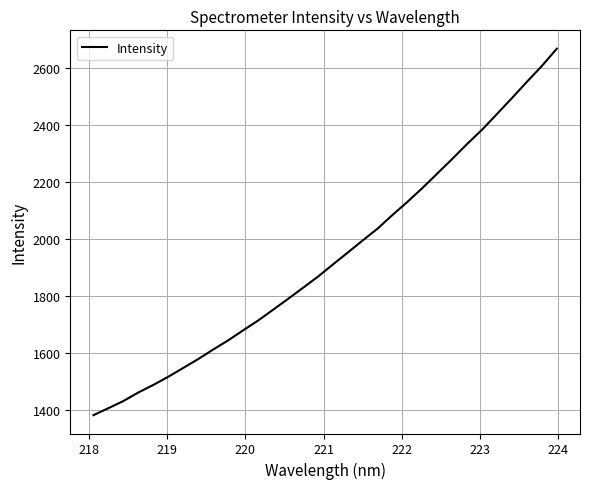

What is the difference between the maximum and minimum values?

1284.4